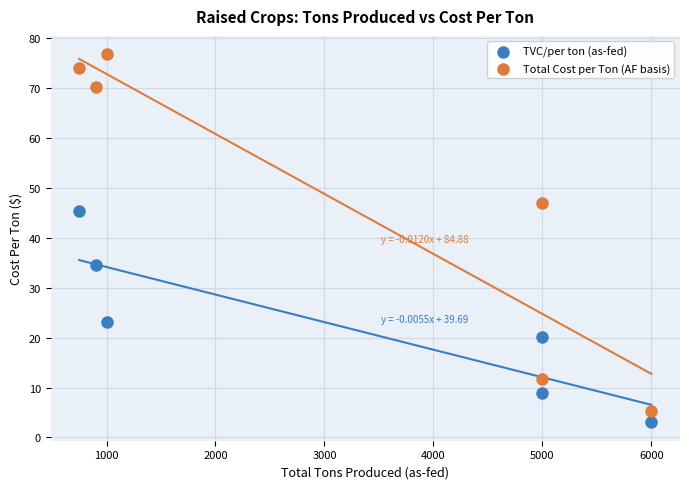

Which series contains the lowest Y value?

TVC/per ton (as-fed)